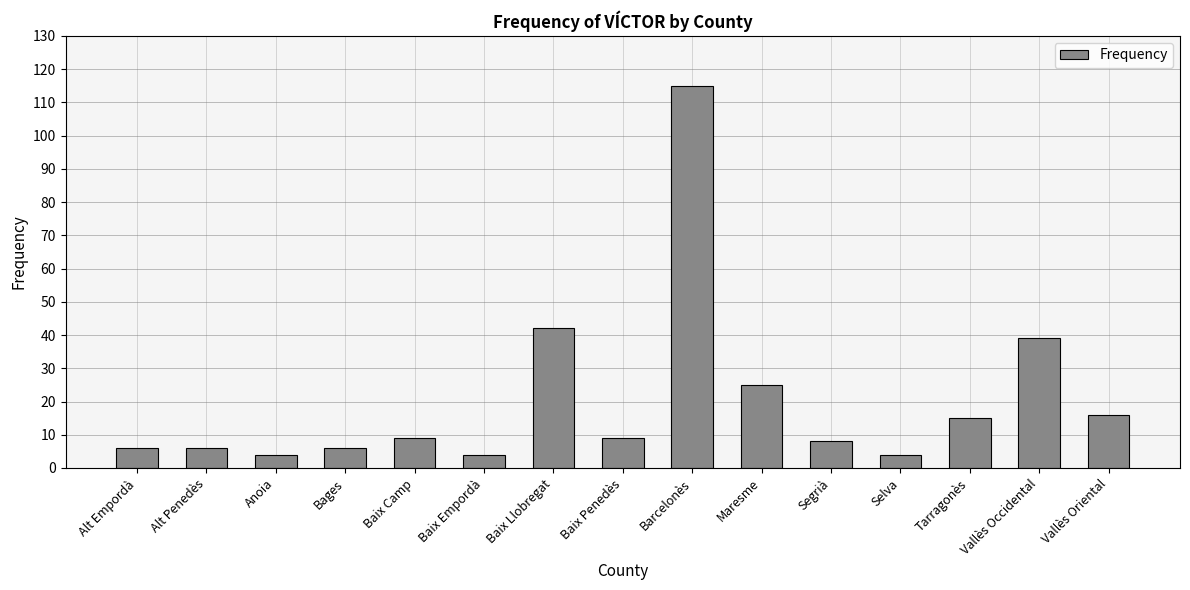

Reading left to right, extract all data points from this chart.

6	6	4	6	9	4	42	9	115	25	8	4	15	39	16